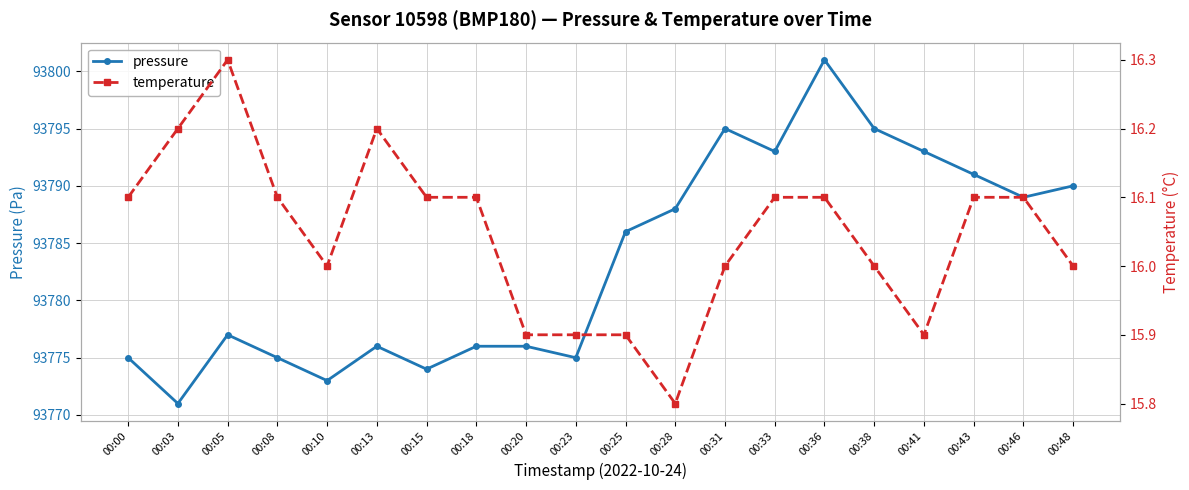

At which label is temperature closest to 16?

00:10